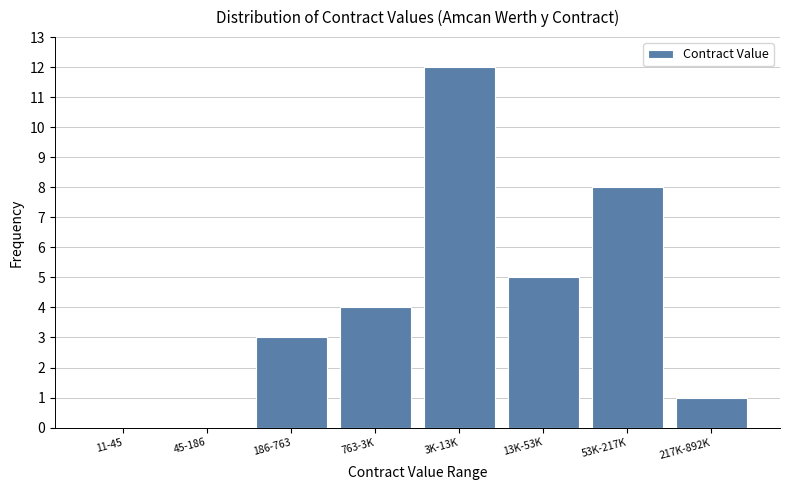

Reading left to right, transcribe all the data shown in this chart.

11-45=0	45-186=0	186-763=3	763-3K=4	3K-13K=12	13K-53K=5	53K-217K=8	217K-892K=1